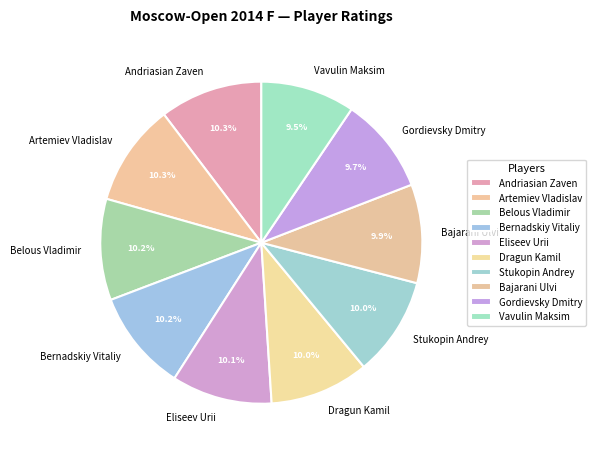

Approximately how many times larger is the value at Andriasian Zaven compared to Stukopin Andrey?

1.0